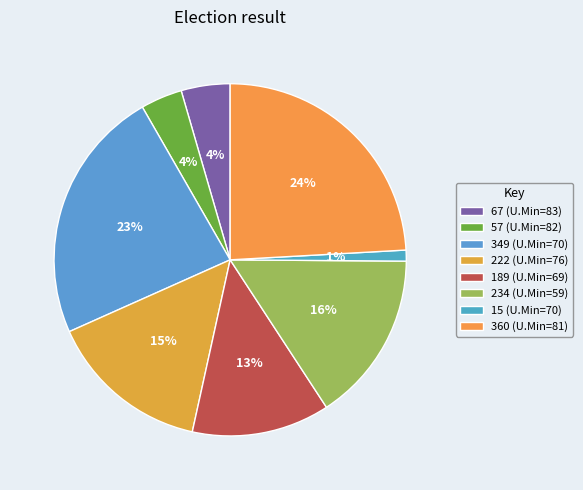

Which category has the biggest portion of the pie?

360 (U.Min=81)